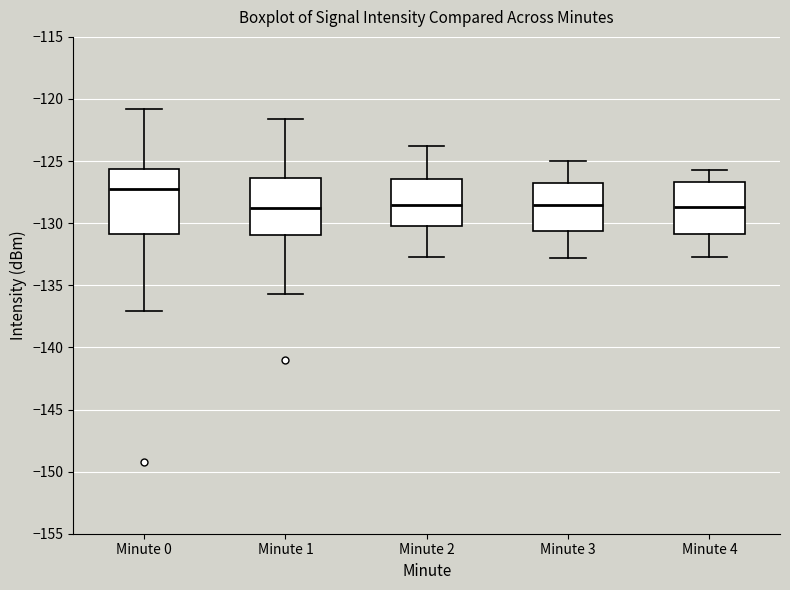

Where is the upper edge of the box for Minute 4 on the y-axis? The values are not printed on the chart, so give them approximately, as read against the axis.

-126.5